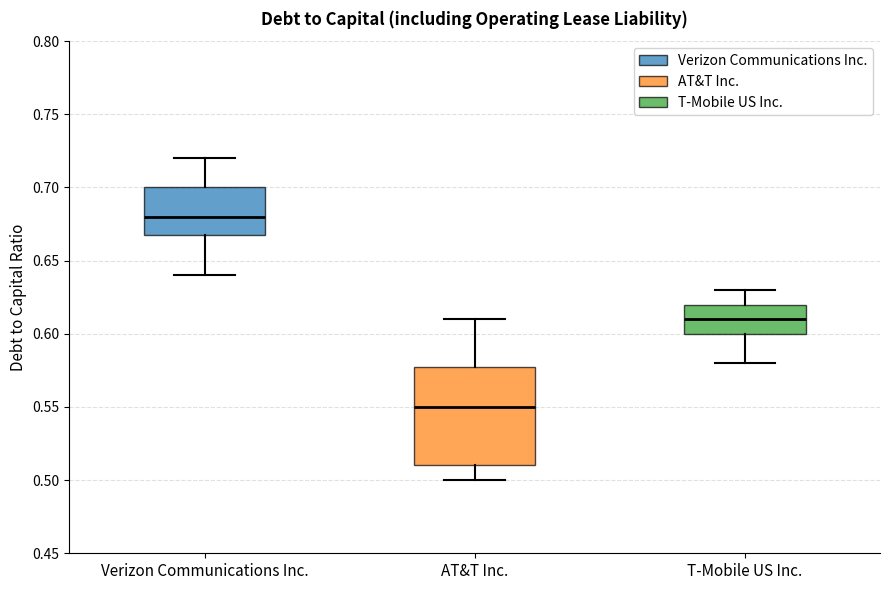

Which box's median line is the highest?

Verizon Communications Inc.